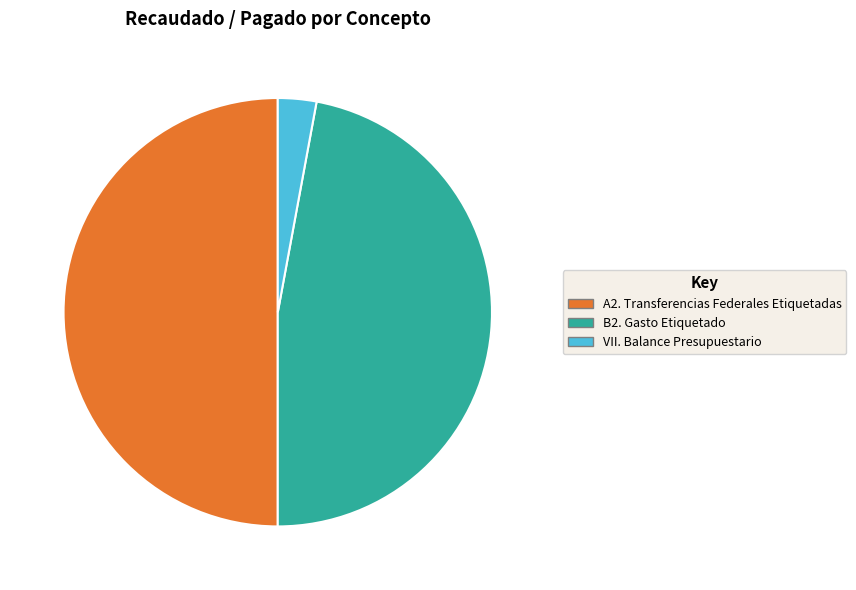

Which category has the biggest portion of the pie?

A2. Transferencias Federales Etiquetadas